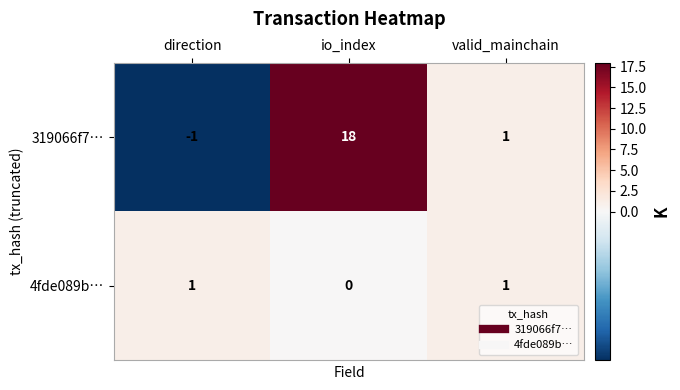

How many positive values does the 4fde089b… series have?

2